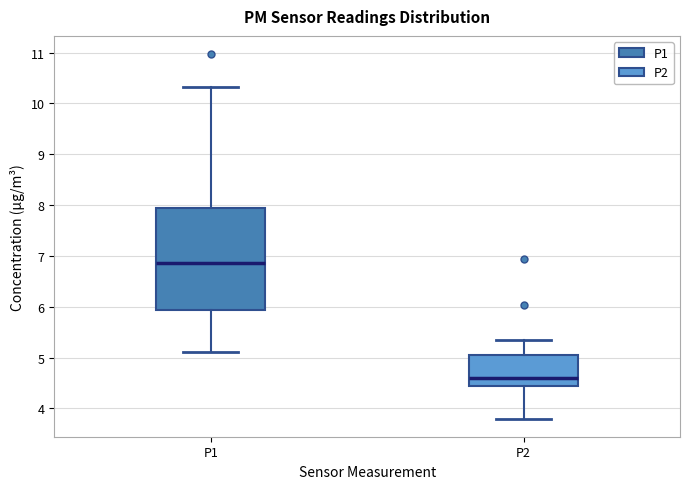

Reading left to right, transcribe this box plot: for each box, give where its median line is, the range the box spans, and where its two whiskers end, as read against the y-axis. The values are not printed on the chart, so give them approximately, as read against the axis.

P1: median 6.9, box 5.9 to 7.9, whiskers 5.1 to 10.3
P2: median 4.6, box 4.4 to 5.0, whiskers 3.8 to 5.4